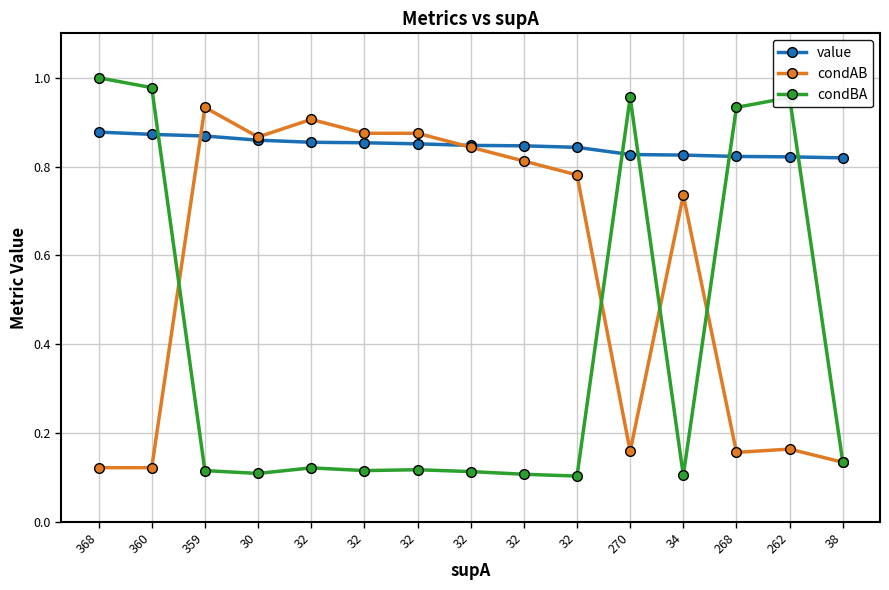

How many categories are shown in the chart?

15